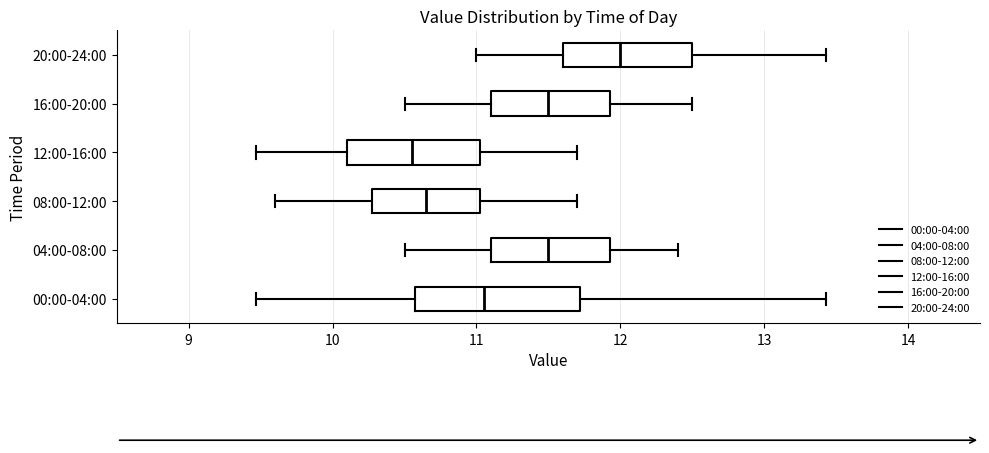

Reading bottom to top, transcribe this box plot: for each box, give where its median line is, the range the box spans, and where its two whiskers end, as read against the x-axis. The values are not printed on the chart, so give them approximately, as read against the axis.

00:00-04:00: median 11.1, box 10.6 to 11.7, whiskers 9.5 to 13.4
04:00-08:00: median 11.5, box 11.1 to 11.9, whiskers 10.5 to 12.4
08:00-12:00: median 10.7, box 10.3 to 11.0, whiskers 9.6 to 11.7
12:00-16:00: median 10.6, box 10.1 to 11.0, whiskers 9.5 to 11.7
16:00-20:00: median 11.5, box 11.1 to 11.9, whiskers 10.5 to 12.5
20:00-24:00: median 12.0, box 11.6 to 12.5, whiskers 11.0 to 13.4